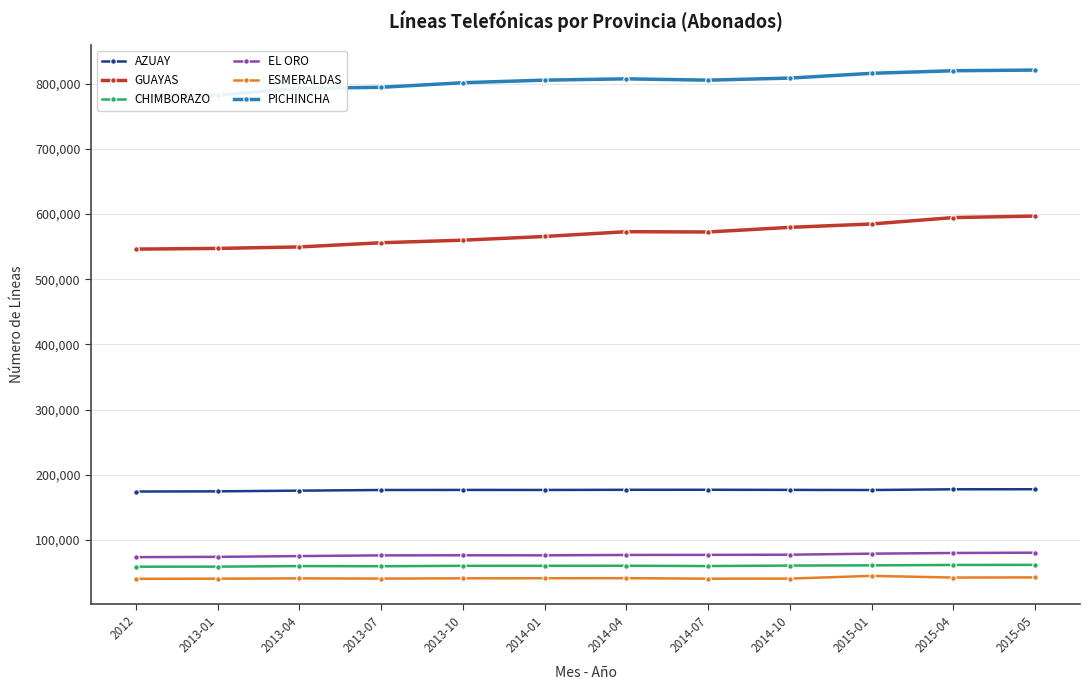

True or false: GUAYAS and CHIMBORAZO intersect in this chart.

False